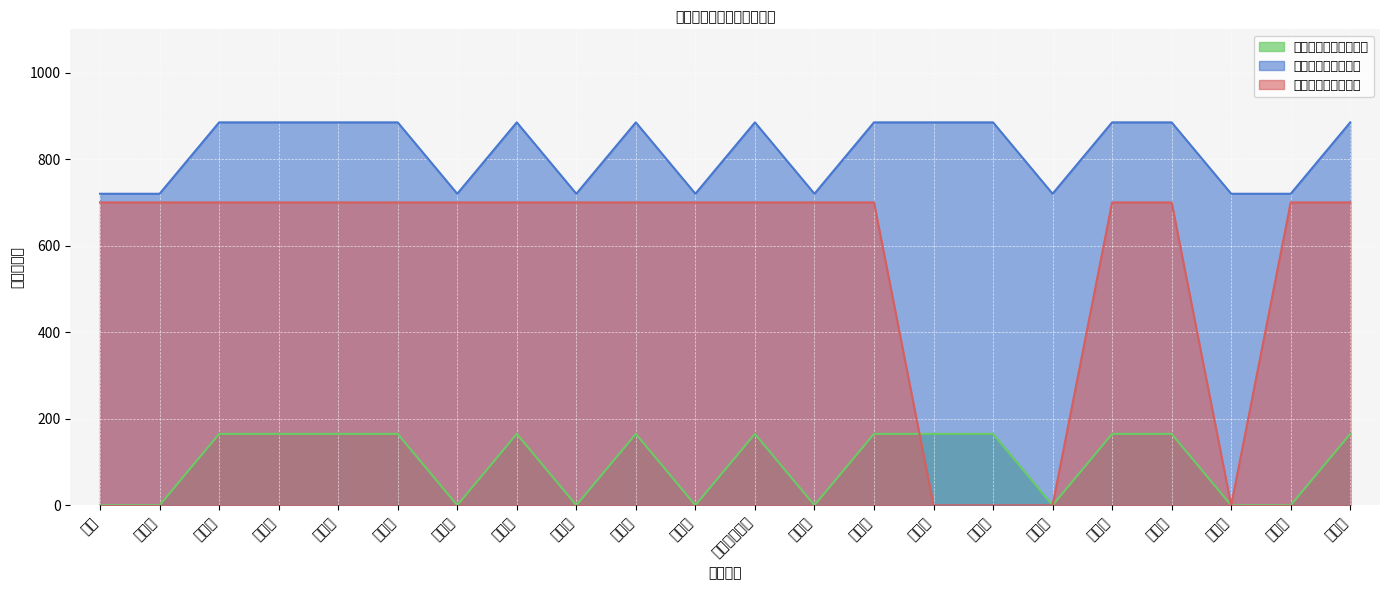

Reading left to right, what are all the values shown in this chart?

领取培训费补贴金额: 金虎=720	杜海波=720	王长春=885	高雪莲=885	国玉春=885	金永玉=885	高凤财=720	佟春霞=885	刘桂杰=720	李金江=885	金玉英=720	包哈申其其格=885	赵秀莲=720	赵代全=885	王志荣=885	安双龙=885	安文秀=720	孙政军=885	朱德发=885	李慧玲=720	王金牛=720	李春红=885
领取生活费补贴金额: 金虎=700	杜海波=700	王长春=700	高雪莲=700	国玉春=700	金永玉=700	高凤财=700	佟春霞=700	刘桂杰=700	李金江=700	金玉英=700	包哈申其其格=700	赵秀莲=700	赵代全=700	王志荣=0	安双龙=0	安文秀=0	孙政军=700	朱德发=700	李慧玲=0	王金牛=700	李春红=700
初次领取鉴定补贴金额: 金虎=0	杜海波=0	王长春=165	高雪莲=165	国玉春=165	金永玉=165	高凤财=0	佟春霞=165	刘桂杰=0	李金江=165	金玉英=0	包哈申其其格=165	赵秀莲=0	赵代全=165	王志荣=165	安双龙=165	安文秀=0	孙政军=165	朱德发=165	李慧玲=0	王金牛=0	李春红=165